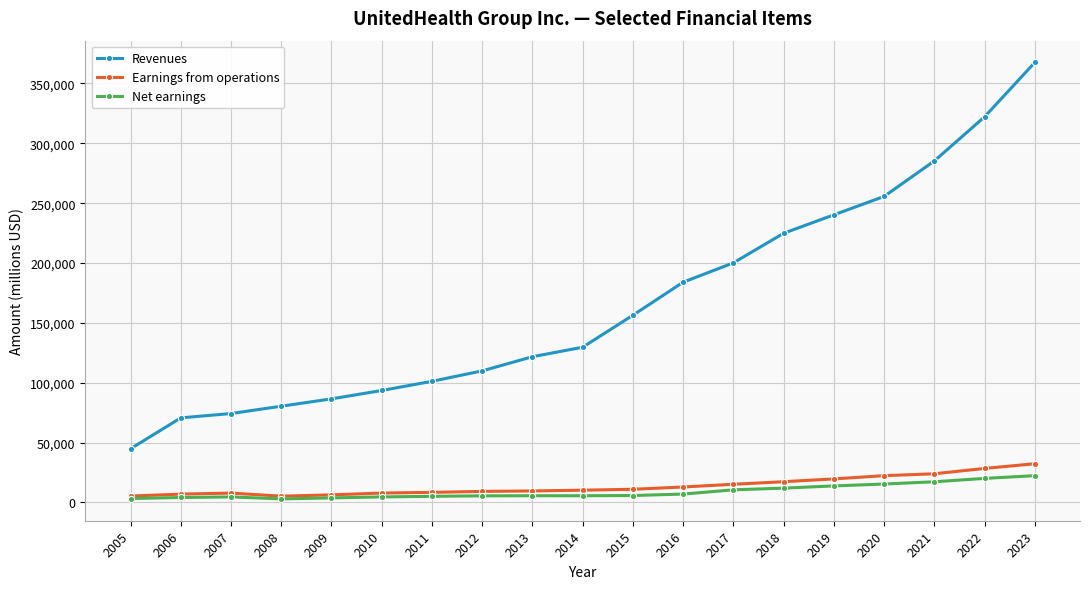

True or false: Revenues has more than 0 interior local peaks.

False